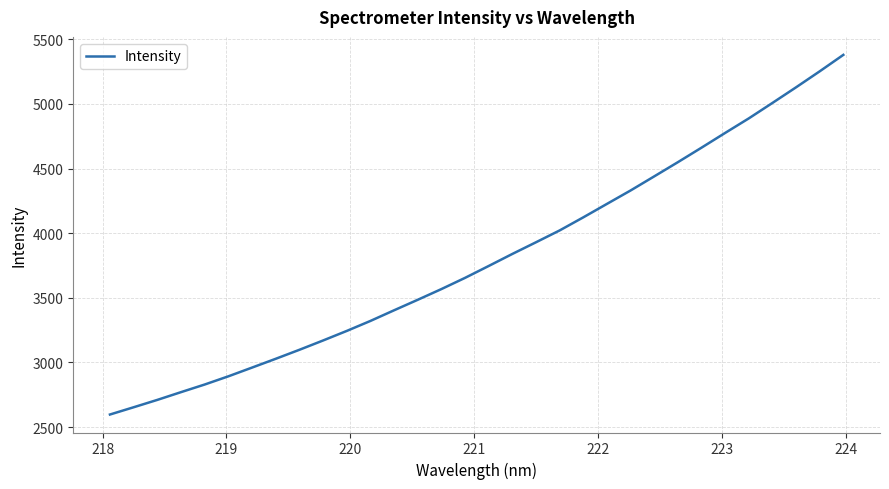

How many categories are shown in the chart?

32